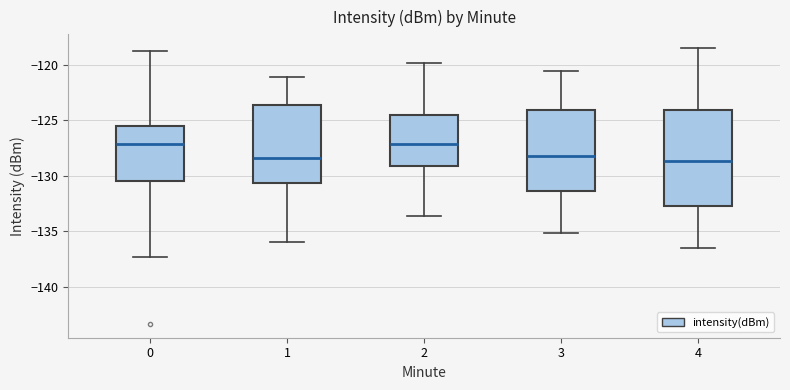

Comparing the boxes themselves (not the whiskers), which one is the tallest?

4